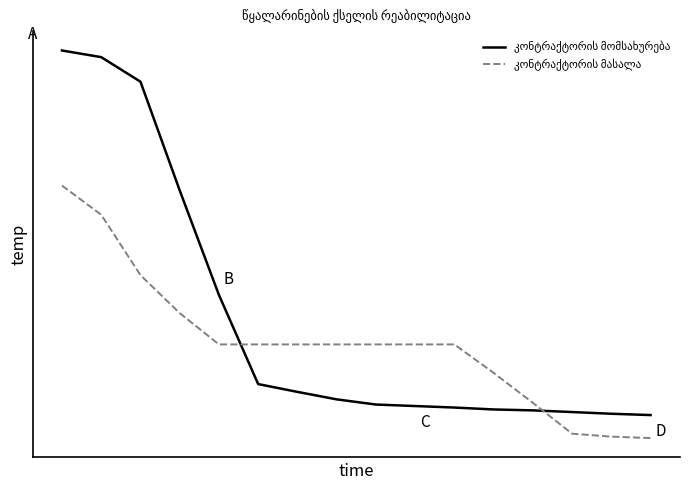

What is the sum of all კონტრაქტორის მასალა values?

494.0